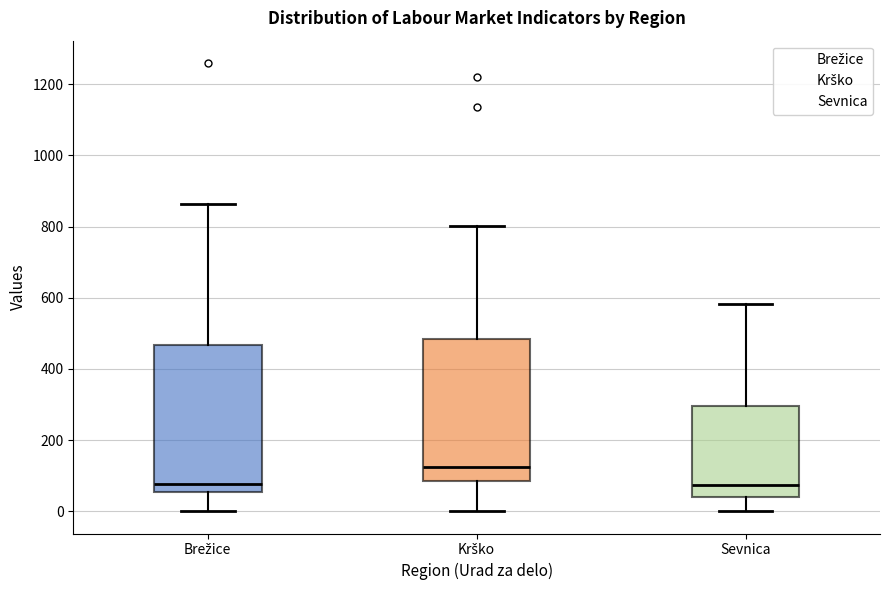

Reading left to right, read every box against the y-axis: the position of its median line, the range the box covers, and the ends of its whiskers. The values are not printed on the chart, so give them approximately, as read against the axis.

Brežice: median 80, box 60 to 460, whiskers 0 to 860
Krško: median 120, box 80 to 480, whiskers 0 to 800
Sevnica: median 80, box 40 to 300, whiskers 0 to 580